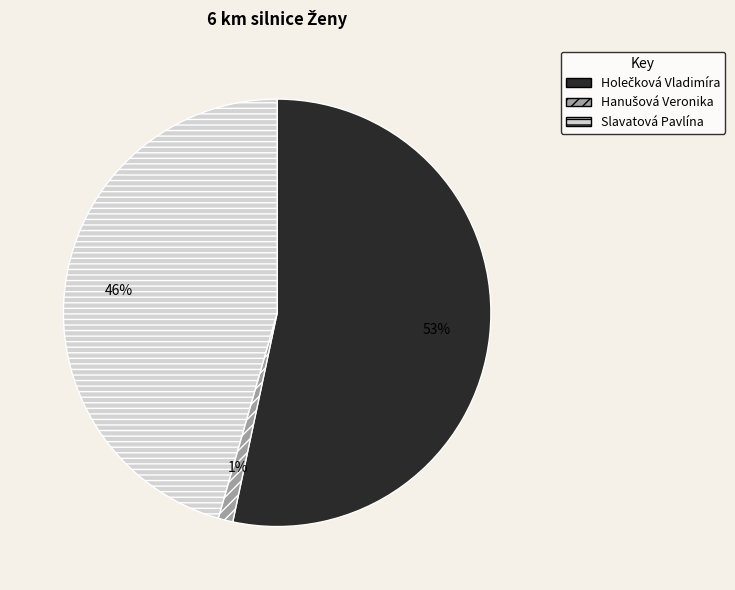

Does any single category account for the majority?

Yes